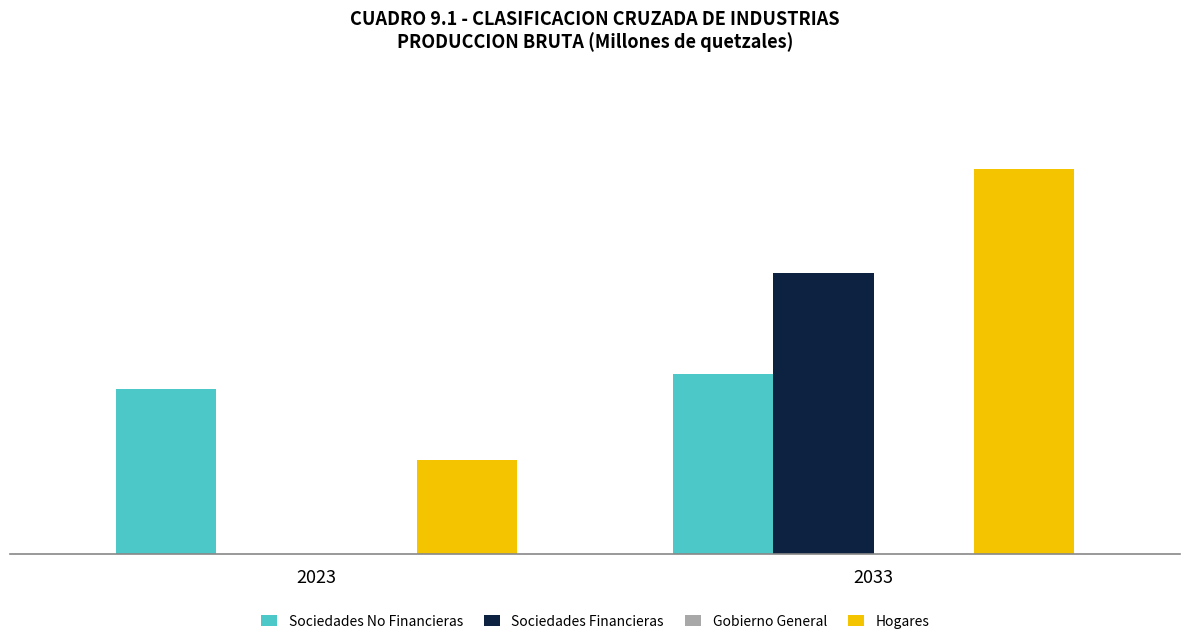

Are the bars horizontal?

No